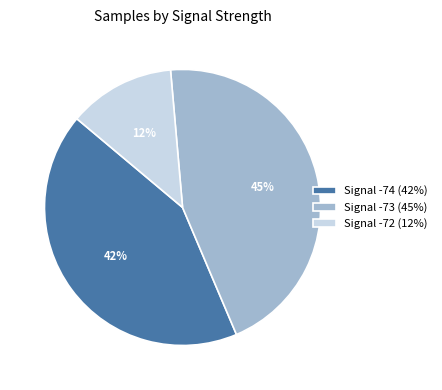

Is there any slice that represents more than half of the pie?

No